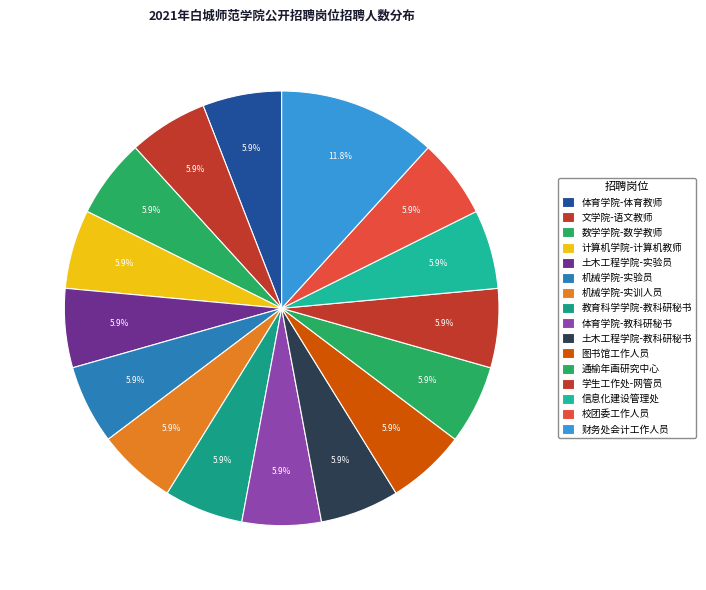

How many slices are in this pie chart?

16